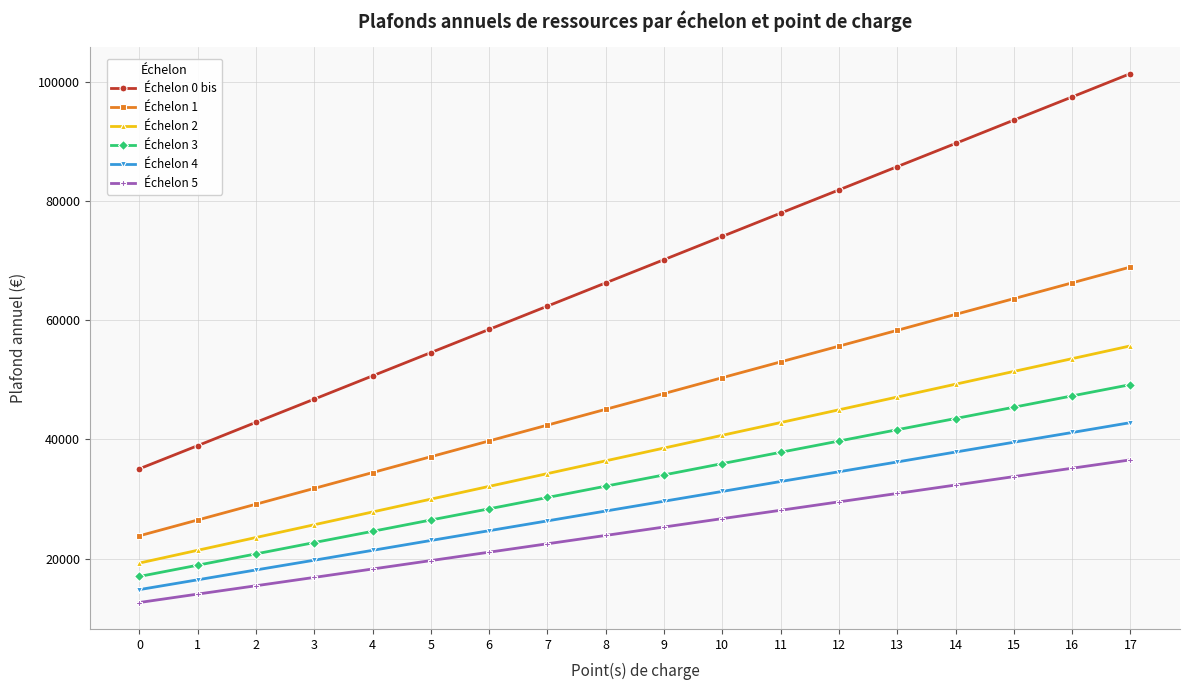

Between 4 and 13, which series saw the biggest shift?

Échelon 0 bis